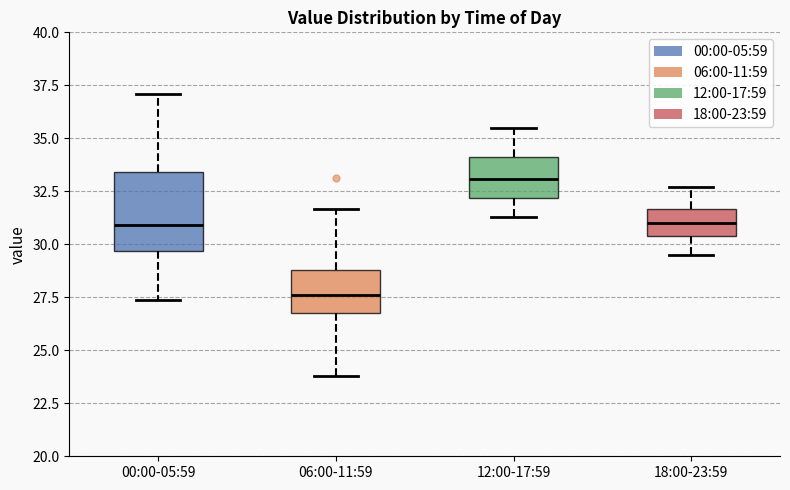

Reading left to right, read every box against the y-axis: the position of its median line, the range the box covers, and the ends of its whiskers. The values are not printed on the chart, so give them approximately, as read against the axis.

00:00-05:59: median 31.0, box 29.5 to 33.5, whiskers 27.5 to 37.0
06:00-11:59: median 27.5, box 27.0 to 29.0, whiskers 24.0 to 31.5
12:00-17:59: median 33.0, box 32.0 to 34.0, whiskers 31.5 to 35.5
18:00-23:59: median 31.0, box 30.5 to 31.5, whiskers 29.5 to 32.5